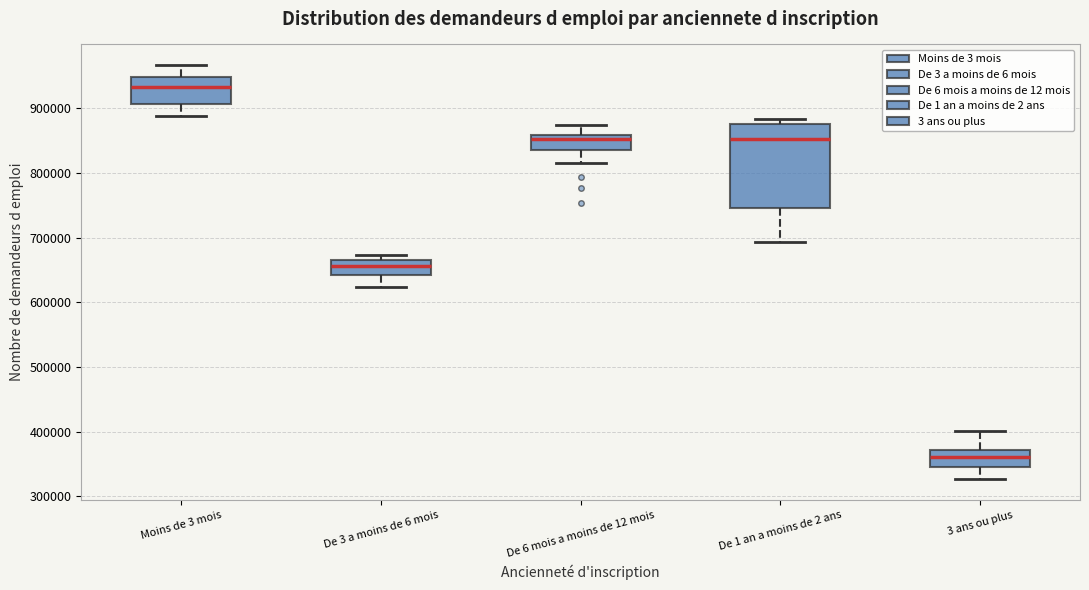

Reading left to right, read every box against the y-axis: the position of its median line, the range the box covers, and the ends of its whiskers. The values are not printed on the chart, so give them approximately, as read against the axis.

Moins de 3 mois: median 930000, box 910000 to 950000, whiskers 890000 to 970000
De 3 a moins de 6 mois: median 660000, box 640000 to 670000, whiskers 620000 to 670000 (just above the box's upper edge)
De 6 mois a moins de 12 mois: median 850000, box 830000 to 860000, whiskers 820000 to 870000
De 1 an a moins de 2 ans: median 850000, box 750000 to 880000, whiskers 690000 to 880000 (just above the box's upper edge)
3 ans ou plus: median 360000, box 340000 to 370000, whiskers 330000 to 400000